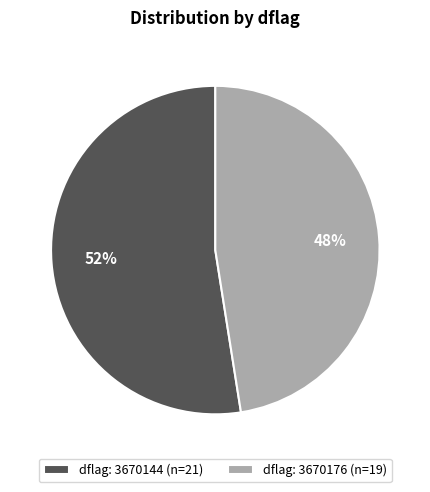

What is the majority slice?

dflag: 3670144 (n=21)